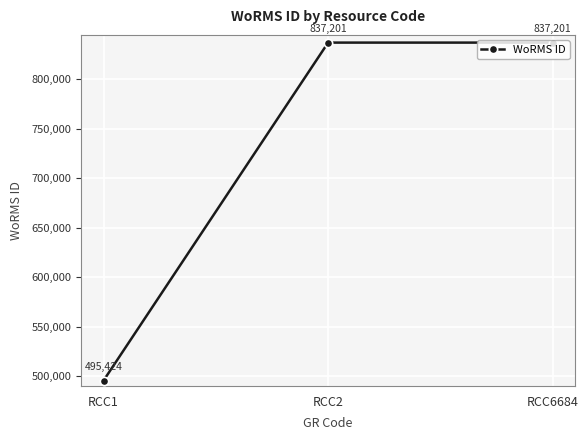

The chart shows a value of 274794 at RCC2. True or false?

False